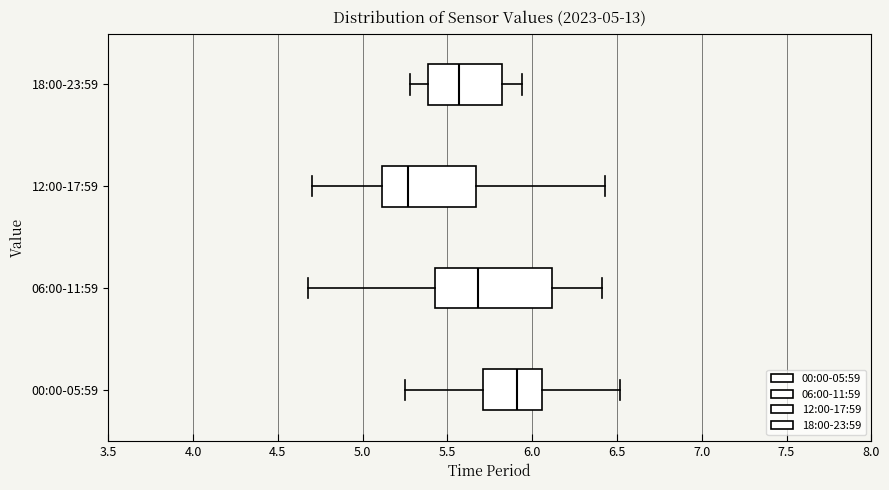

Where is the left edge of the box for 00:00-05:59 on the x-axis? The values are not printed on the chart, so give them approximately, as read against the axis.

5.70